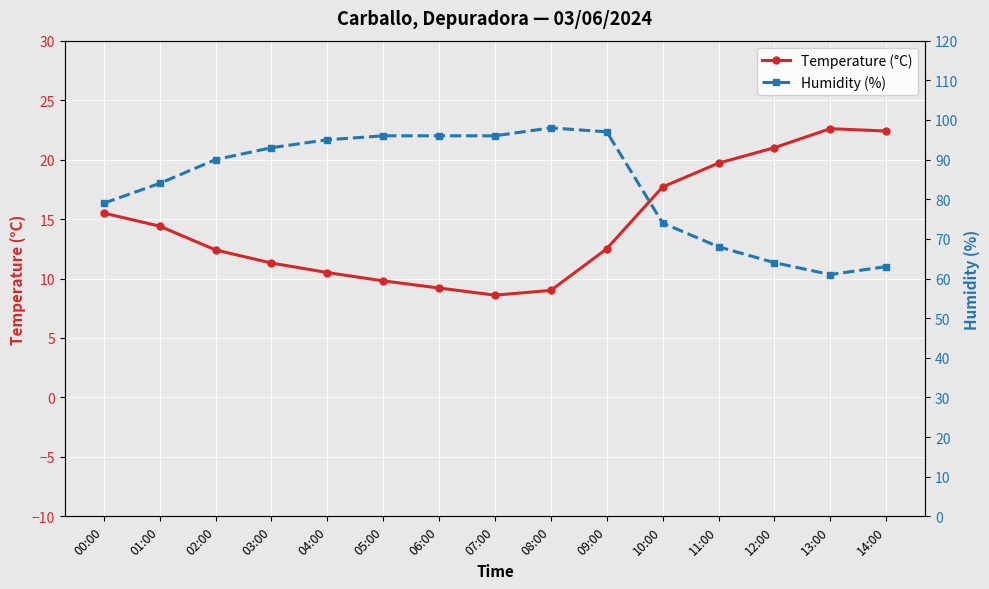

What is the spread (max minus min) of values at 00:00?

63.5